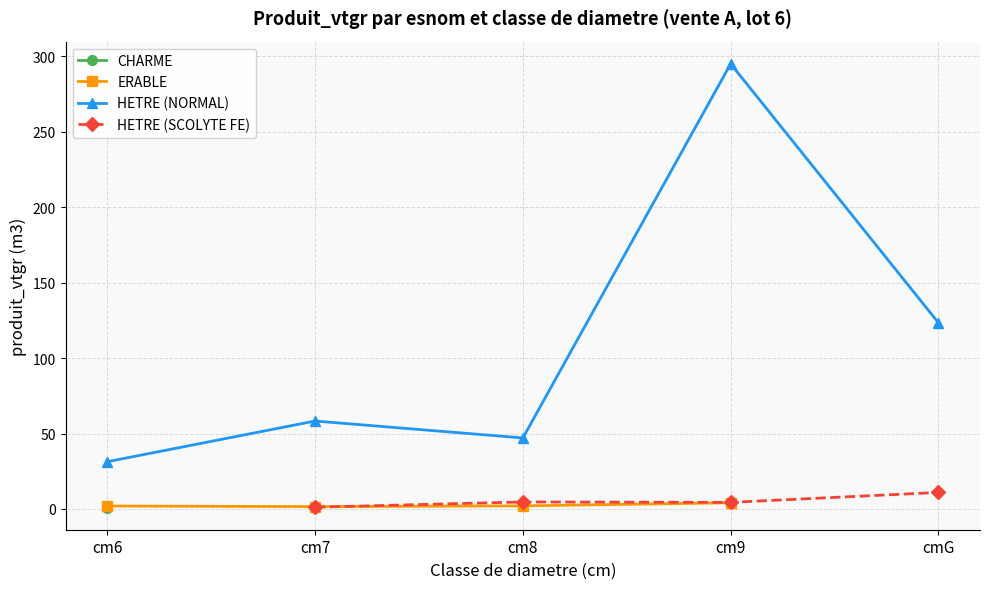

What is the label of the 1st point from the left?

cm6